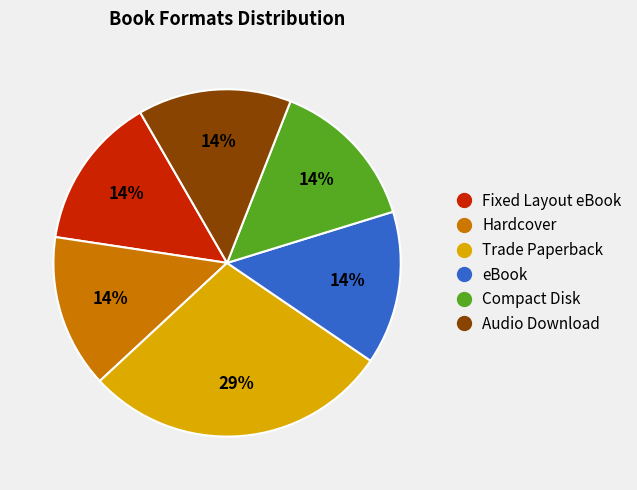

Which slice is the largest?

Trade Paperback